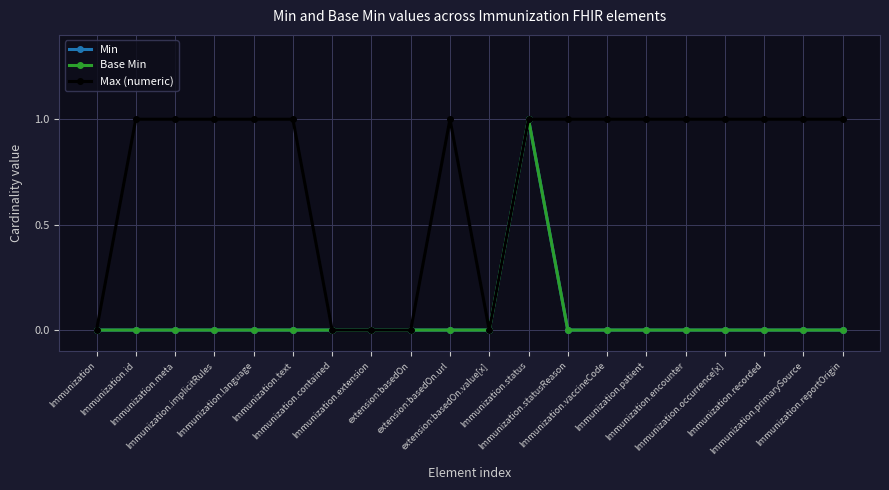

What position from the left is Immunization.patient?

15